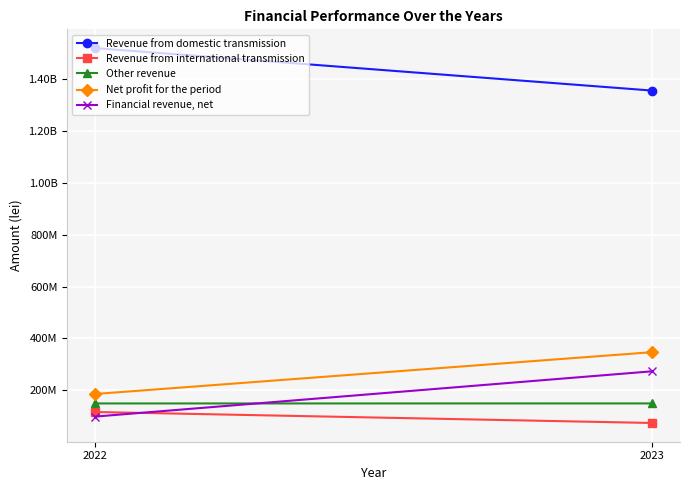

What is the minimum value shown in the chart?

73926517